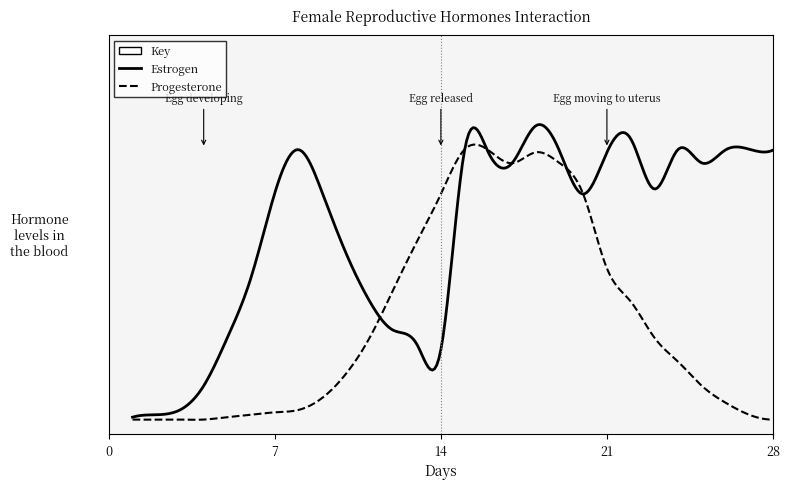

True or false: Progesterone has more than 1 points higher than both neighbors.

True